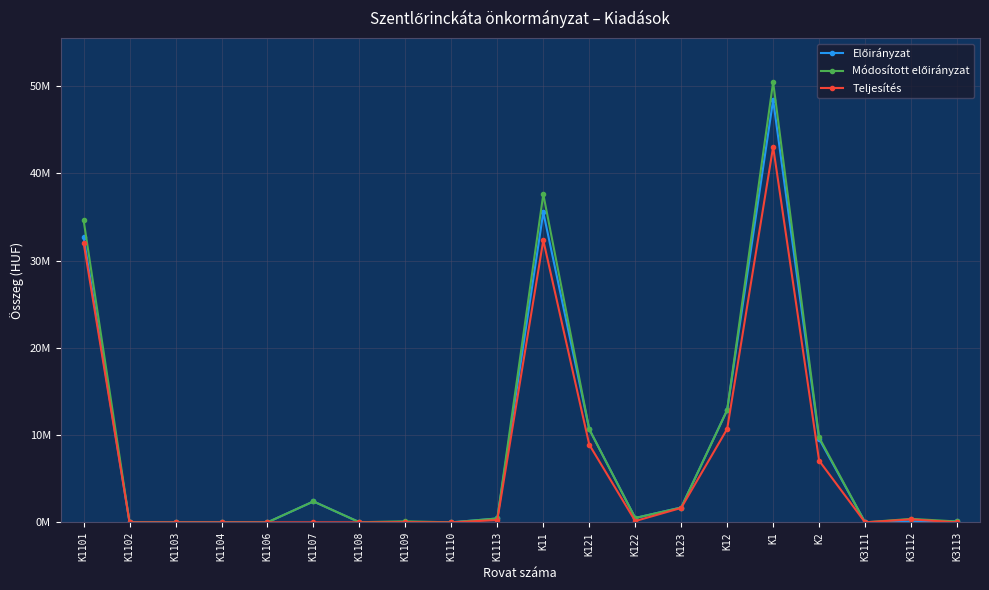

At K1109, list the series in order from smallest to largest.

Előirányzat, Teljesítés, Módosított előirányzat